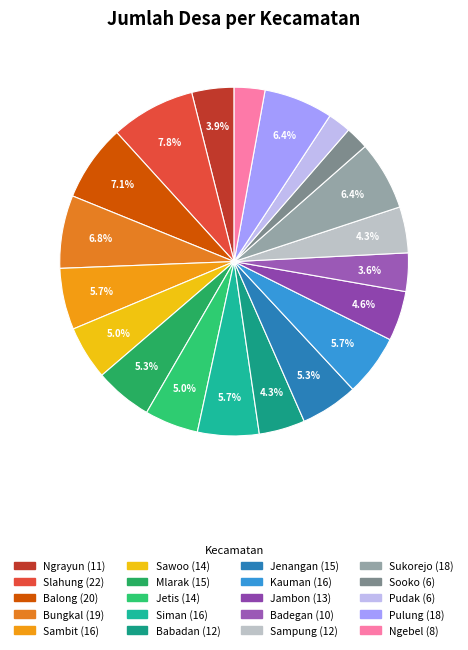

Is there any slice that represents more than half of the pie?

No